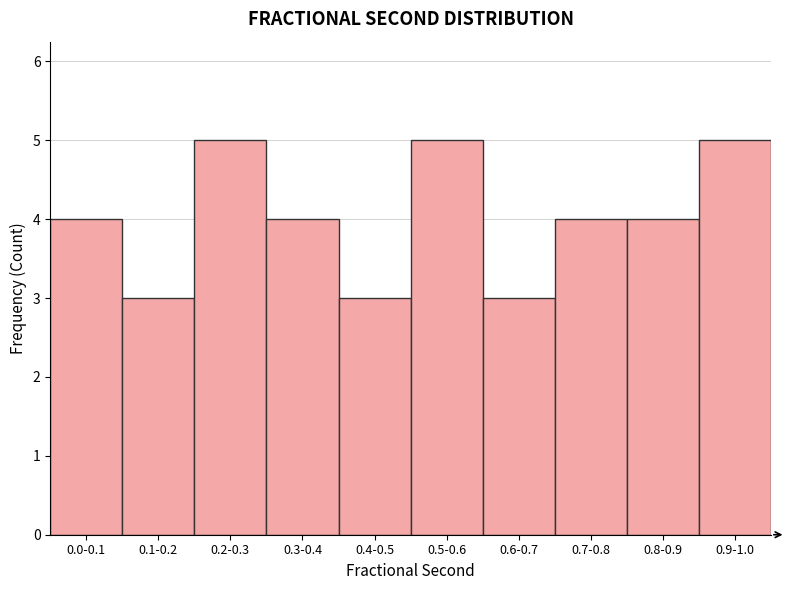

Reading left to right, transcribe all the data shown in this chart.

4	3	5	4	3	5	3	4	4	5